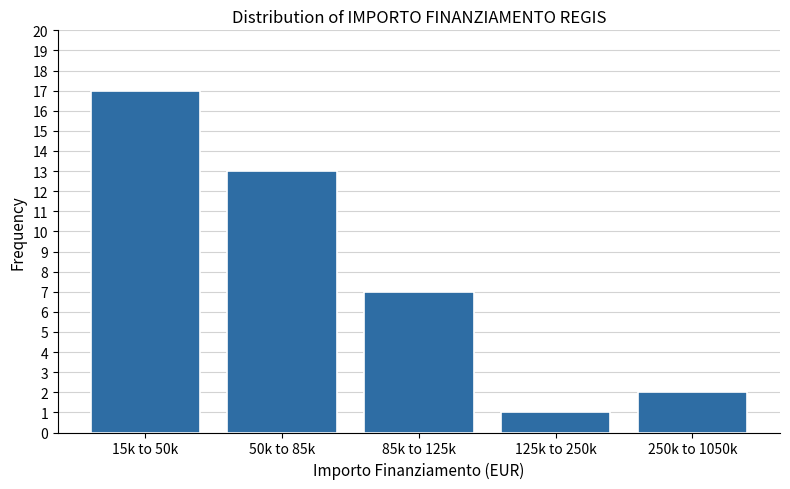

Reading left to right, transcribe all the data shown in this chart.

15k to 50k=17	50k to 85k=13	85k to 125k=7	125k to 250k=1	250k to 1050k=2